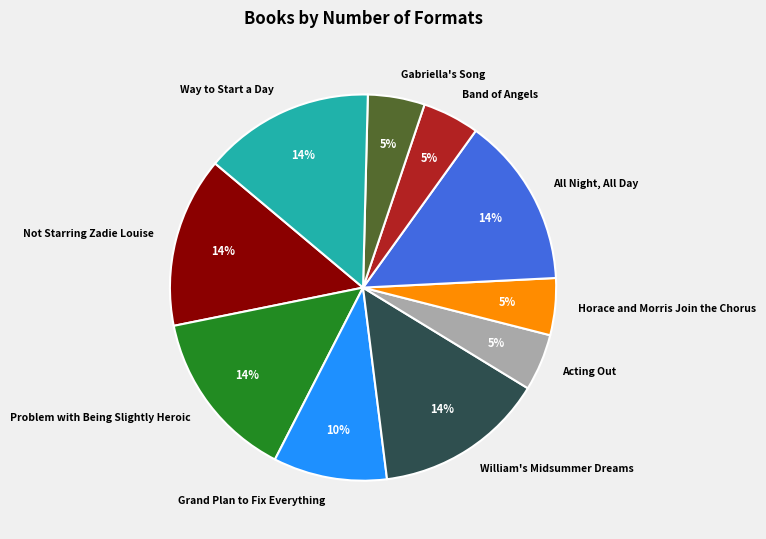

To the nearest percent, what is the average slice percentage?

10%